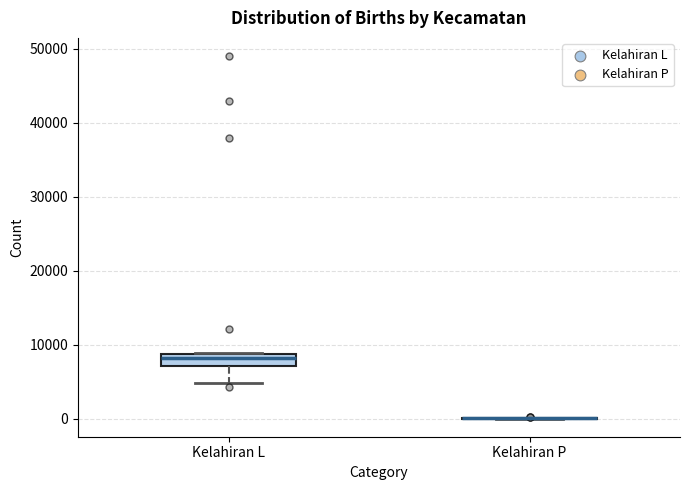

Reading left to right, transcribe this box plot: for each box, give where its median line is, the range the box spans, and where its two whiskers end, as read against the y-axis. The values are not printed on the chart, so give them approximately, as read against the axis.

Kelahiran L: median 8000, box 7000 to 9000, whiskers 5000 to 9000
Kelahiran P: box collapsed to a line at 0, whiskers 0 to 0